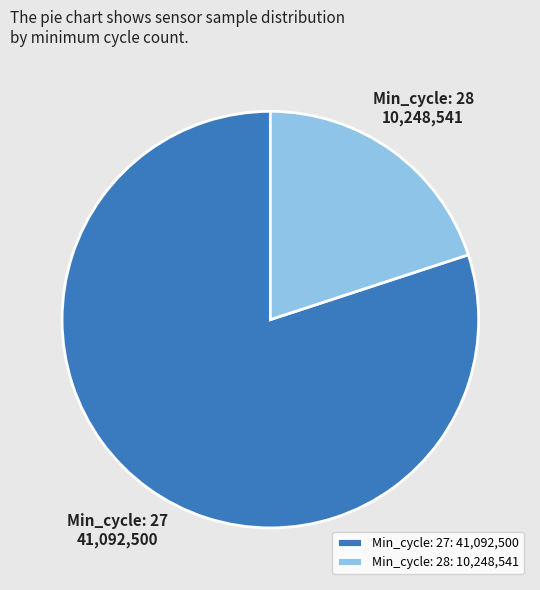

Is it true that Min_cycle: 27 is 66% of the pie?

False